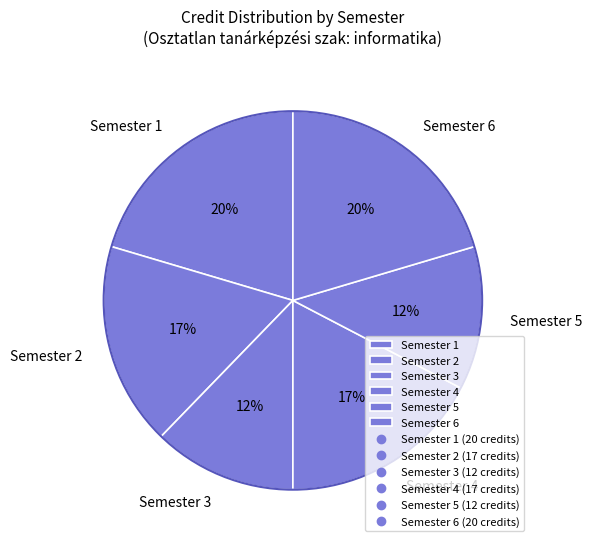

How many slices are in this pie chart?

6